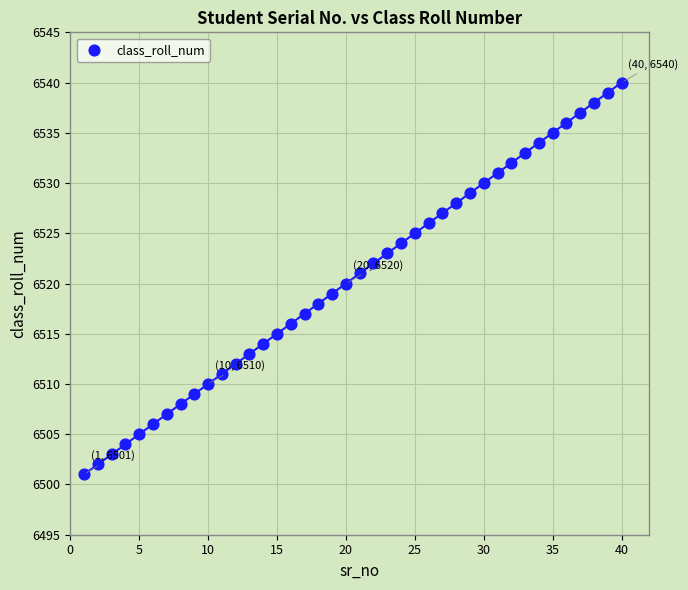

What is the range of X values (max minus min)?

39